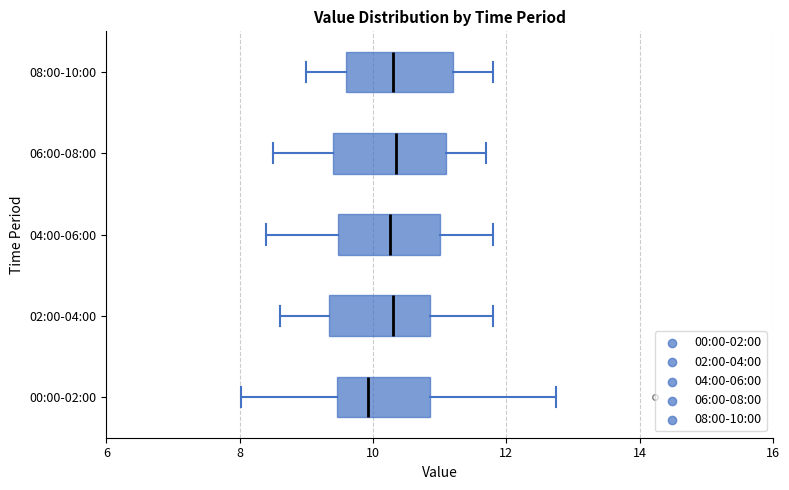

Reading bottom to top, read every box against the x-axis: the position of its median line, the range the box covers, and the ends of its whiskers. The values are not printed on the chart, so give them approximately, as read against the axis.

00:00-02:00: median 10.0, box 9.4 to 10.8, whiskers 8.0 to 12.8
02:00-04:00: median 10.4, box 9.4 to 10.8, whiskers 8.6 to 11.8
04:00-06:00: median 10.2, box 9.4 to 11.0, whiskers 8.4 to 11.8
06:00-08:00: median 10.4, box 9.4 to 11.2, whiskers 8.6 to 11.8
08:00-10:00: median 10.4, box 9.6 to 11.2, whiskers 9.0 to 11.8